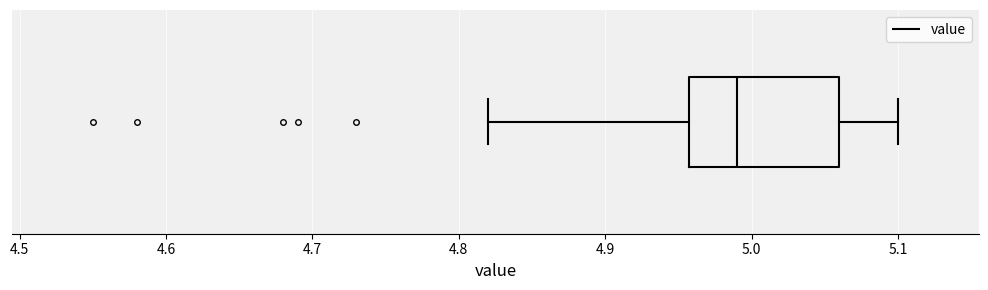

Where does the median line of the box sit on the x-axis? The values are not printed on the chart, so give them approximately, as read against the axis.

4.99